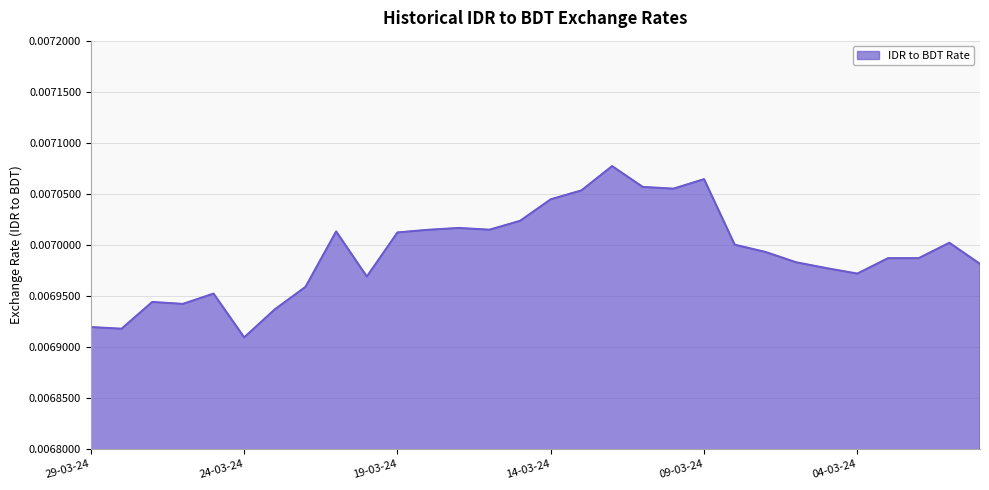

How many lines are shown in the chart?

1